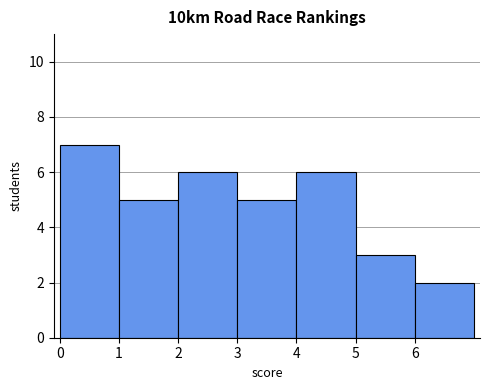

Reading left to right, list every bar in this chart as the range it spans on the x-axis followed by its height. The values are not printed on the chart, so give them approximately, as read against the axis.

0 to 1: 7
1 to 2: 5
2 to 3: 6
3 to 4: 5
4 to 5: 6
5 to 6: 3
6 to 7: 2